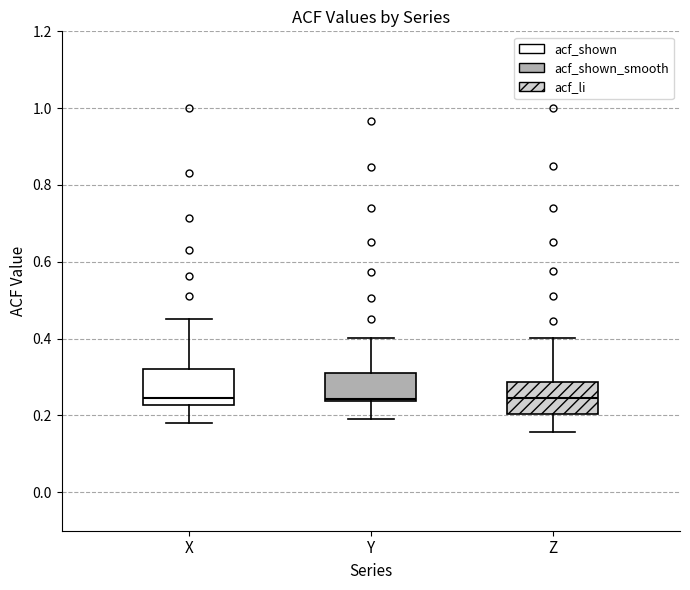

Reading left to right, transcribe this box plot: for each box, give where its median line is, the range the box spans, and where its two whiskers end, as read against the y-axis. The values are not printed on the chart, so give them approximately, as read against the axis.

X: median 0.24, box 0.22 to 0.32, whiskers 0.18 to 0.46
Y: median 0.24, box 0.24 to 0.32, whiskers 0.20 to 0.40
Z: median 0.24, box 0.20 to 0.28, whiskers 0.16 to 0.40